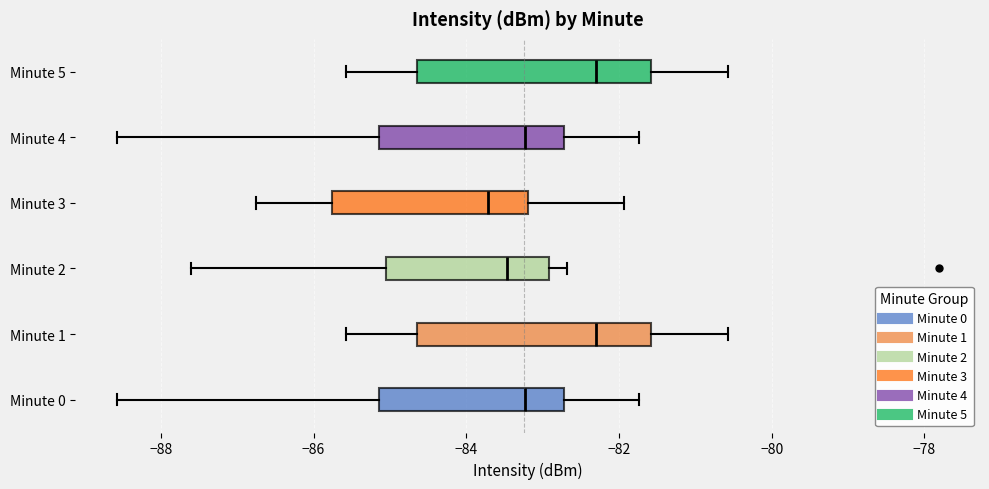

Which box has the furthest to the left median line?

Minute 3